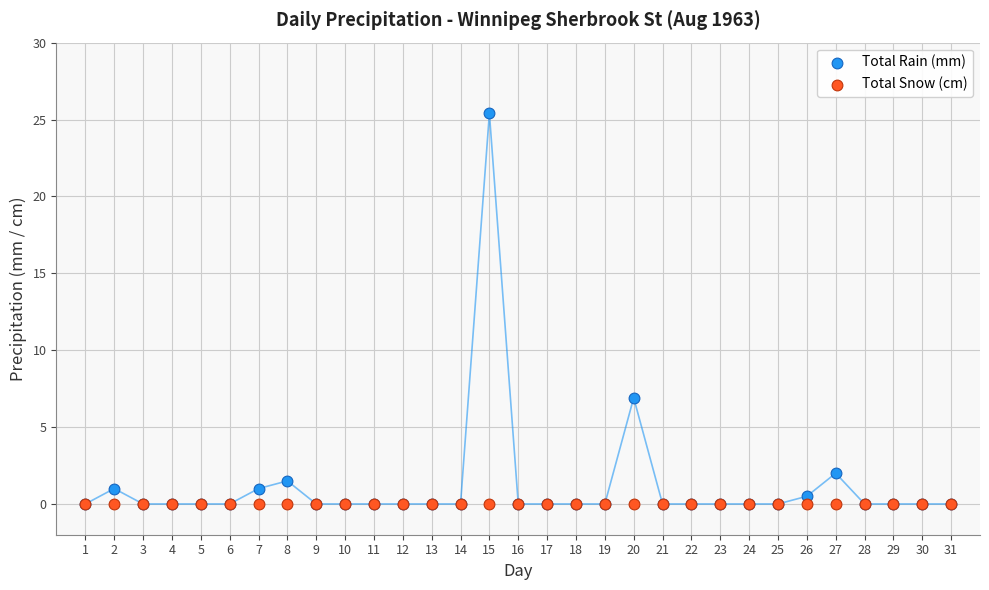

Across all series, what Y value is closest to 12?

6.9